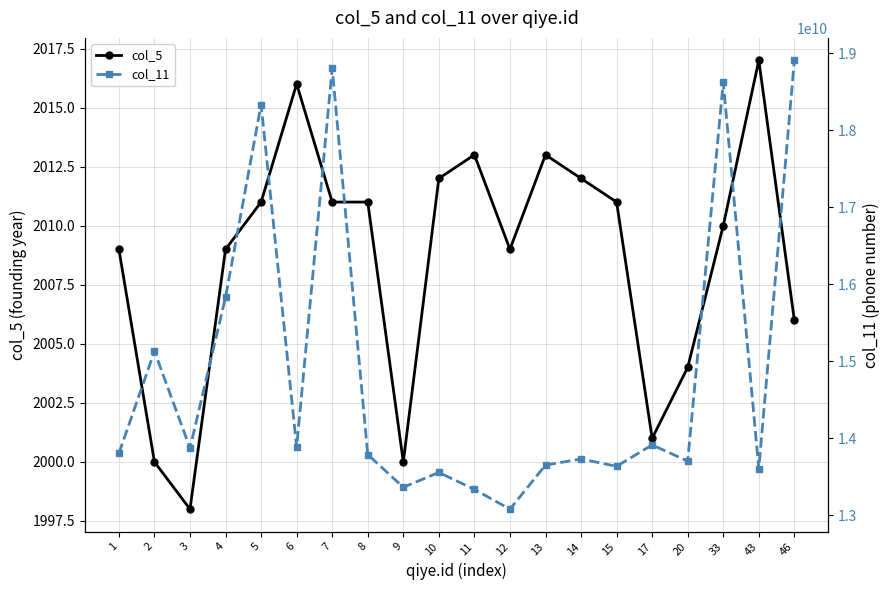

How many interior local peaks does the col_5 series have?

4